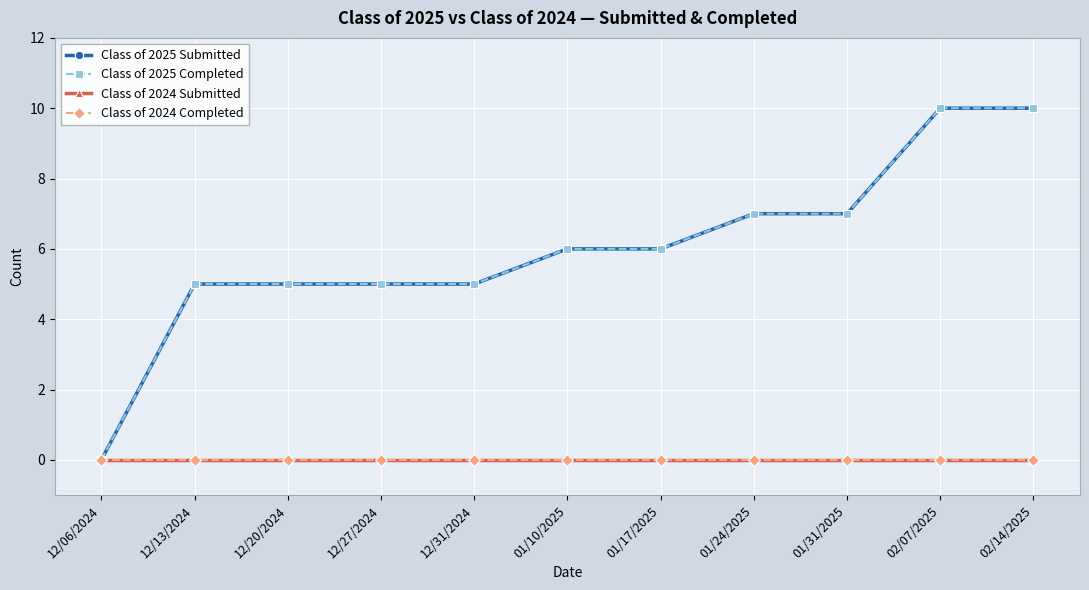

True or false: Class of 2025 Completed and Class of 2024 Submitted intersect in this chart.

False